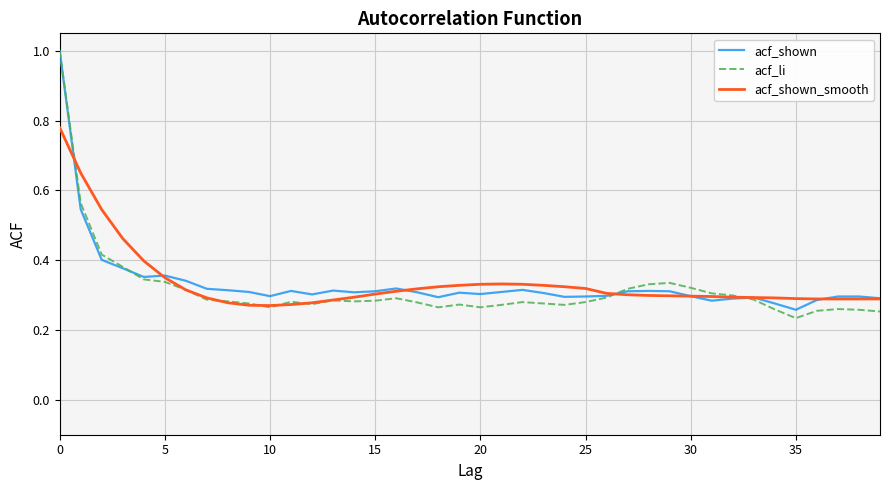

What is the maximum value shown in the chart?

1.0